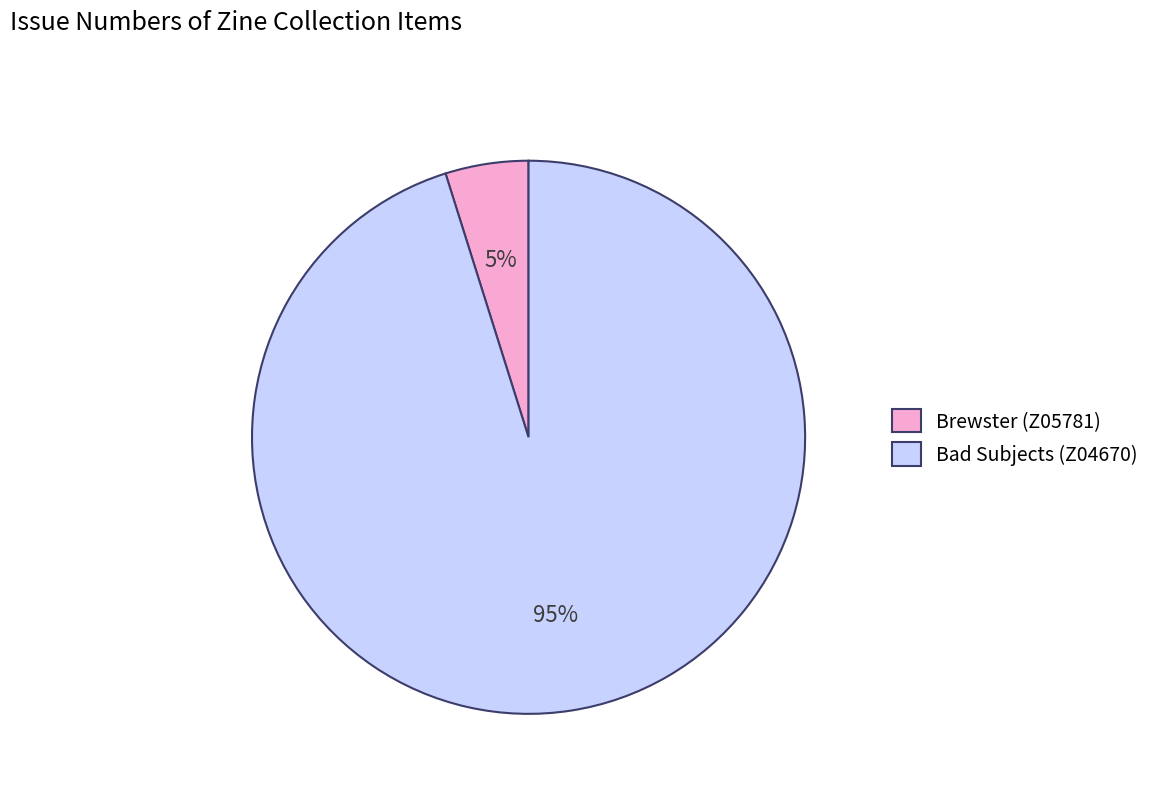

Which slice is the smallest?

Brewster (Z05781)